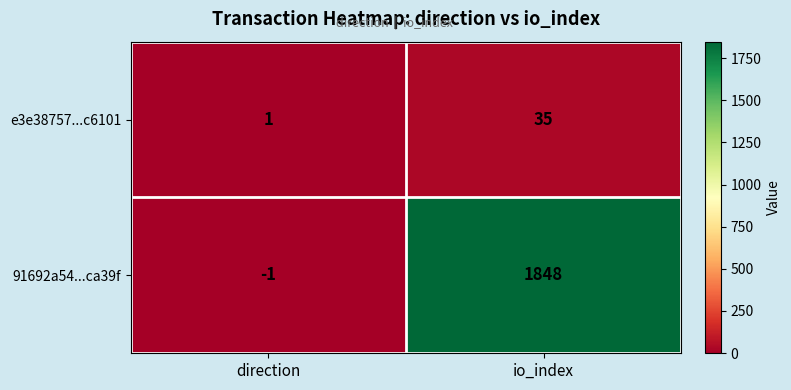

How many categories are shown in the chart?

2